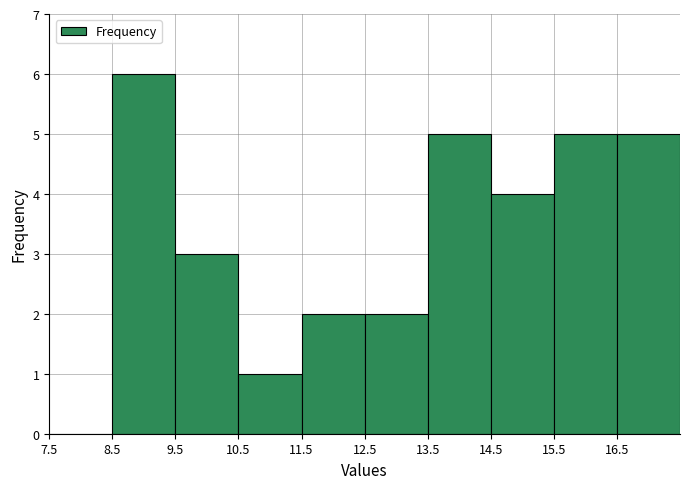

What is the height of the bar covering 14.5 to 15.5 on the x-axis? The values are not printed on the chart, so give them approximately, as read against the axis.

4